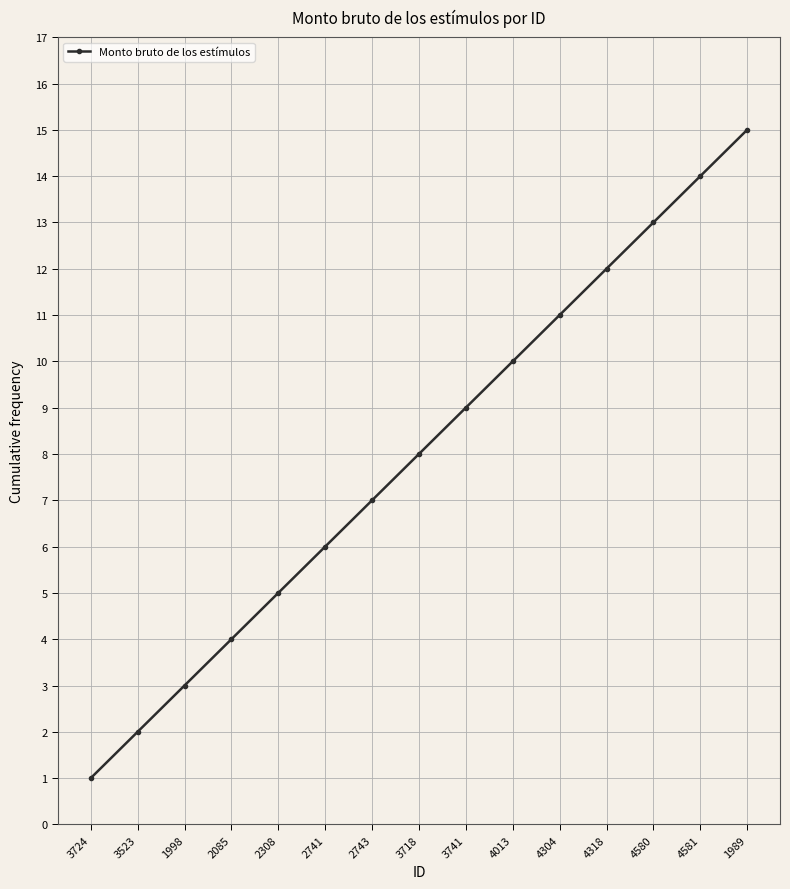

List the labels in order of value, smallest first.

3724, 3523, 1998, 2085, 2308, 2741, 2743, 3718, 3741, 4013, 4304, 4318, 4580, 4581, 1989